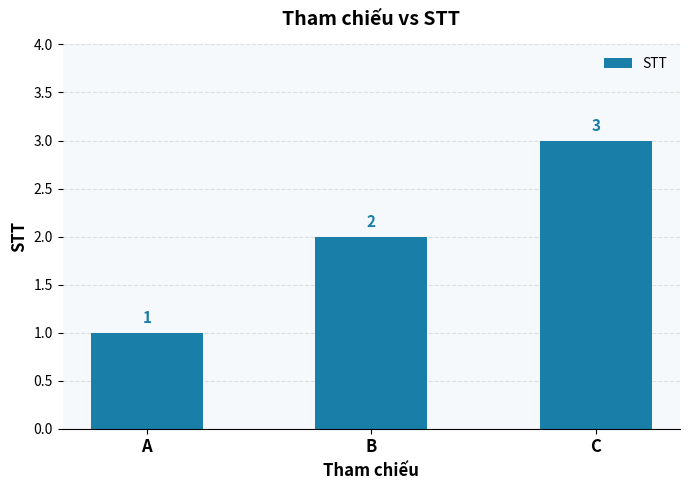

What is the sum of the values at B and A?

3